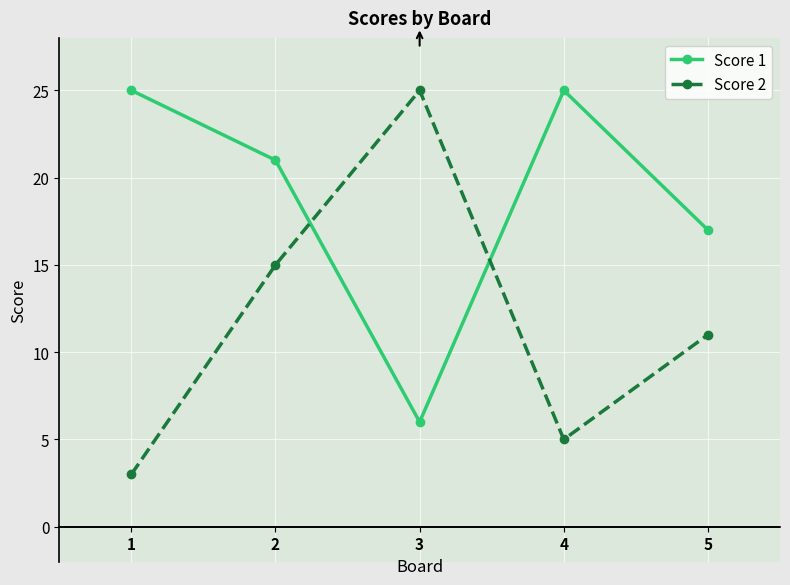

Rank the series at 4 from highest to lowest value.

Score 1, Score 2